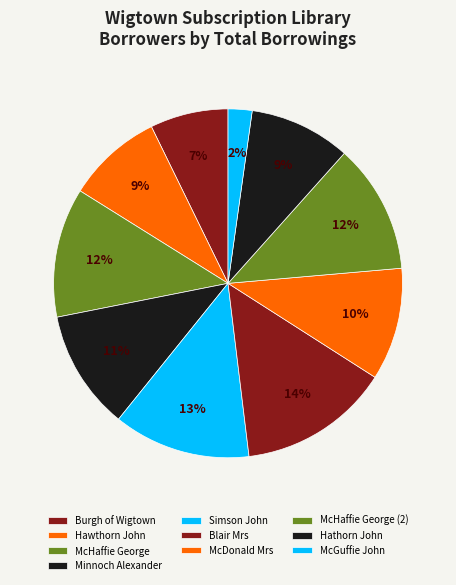

To the nearest percent, what percentage of the pie is Minnoch Alexander?

11%